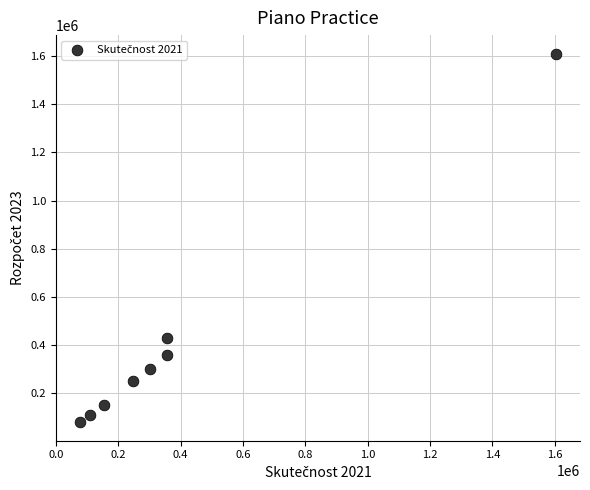

What is the average Y value?

411625